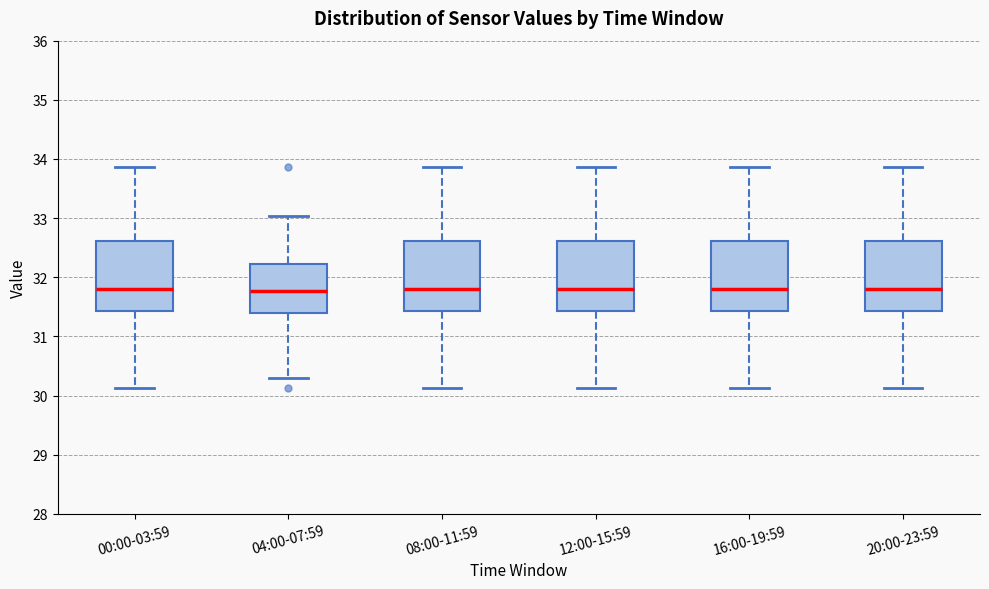

Reading left to right, transcribe this box plot: for each box, give where its median line is, the range the box spans, and where its two whiskers end, as read against the y-axis. The values are not printed on the chart, so give them approximately, as read against the axis.

00:00-03:59: median 31.8, box 31.4 to 32.6, whiskers 30.1 to 33.9
04:00-07:59: median 31.8, box 31.4 to 32.2, whiskers 30.3 to 33.0
08:00-11:59: median 31.8, box 31.4 to 32.6, whiskers 30.1 to 33.9
12:00-15:59: median 31.8, box 31.4 to 32.6, whiskers 30.1 to 33.9
16:00-19:59: median 31.8, box 31.4 to 32.6, whiskers 30.1 to 33.9
20:00-23:59: median 31.8, box 31.4 to 32.6, whiskers 30.1 to 33.9